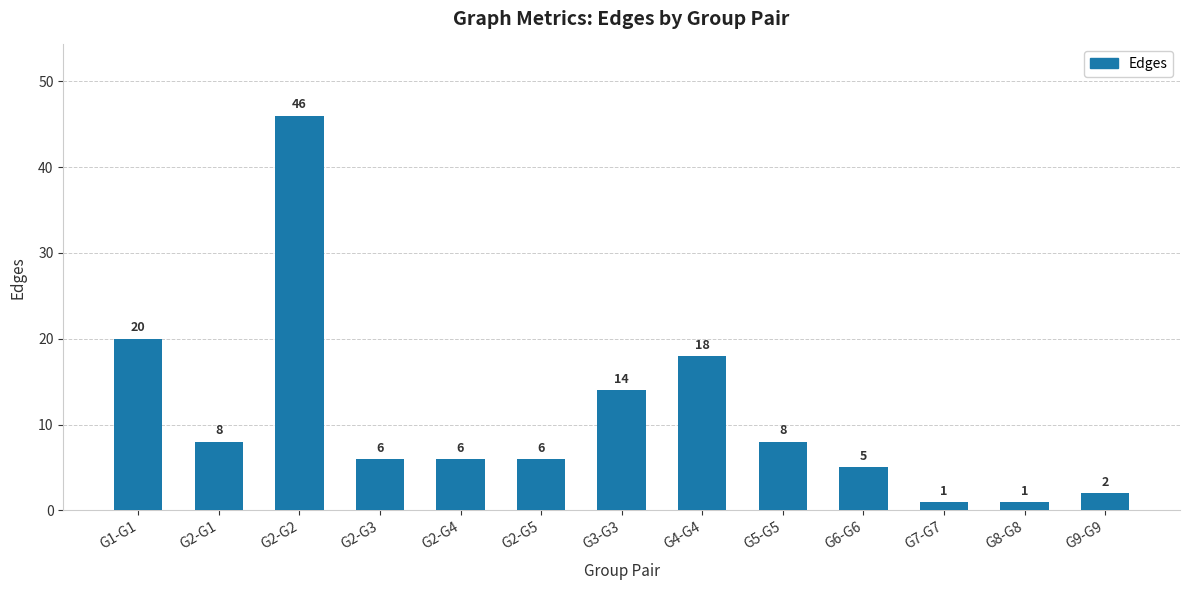

At which category does the chart reach its peak across all series?

G2-G2